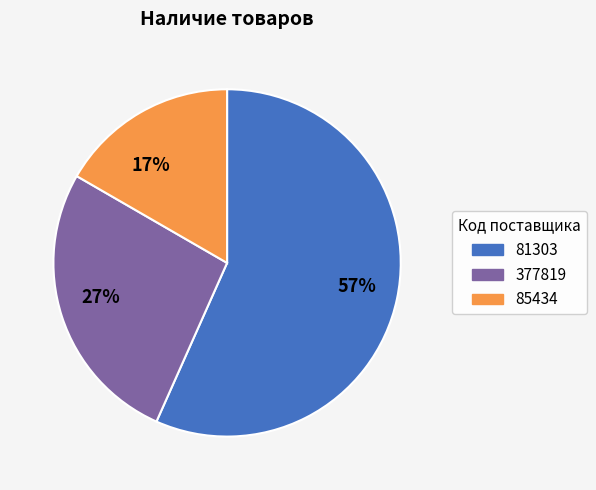

How many segments does this pie chart have?

3